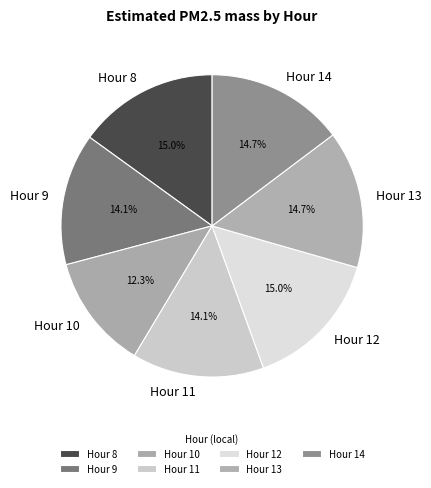

Is Hour 10 the majority of the pie?

No